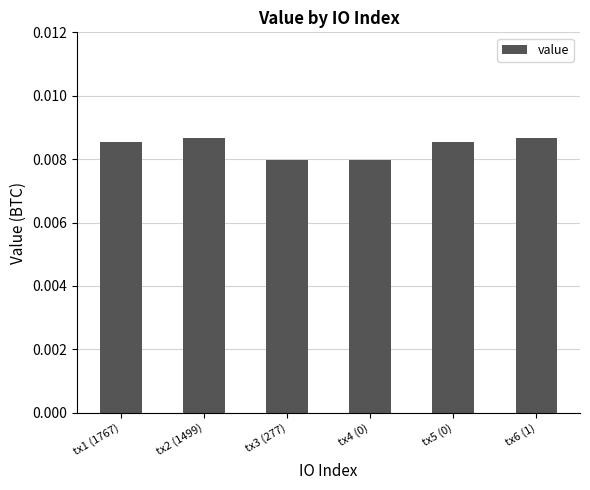

What is the label of the 1st bar from the left?

tx1 (1767)